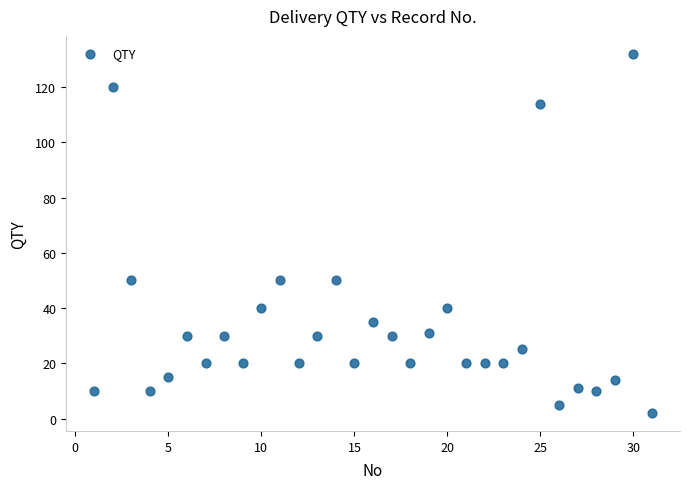

What is the range of X values (max minus min)?

30